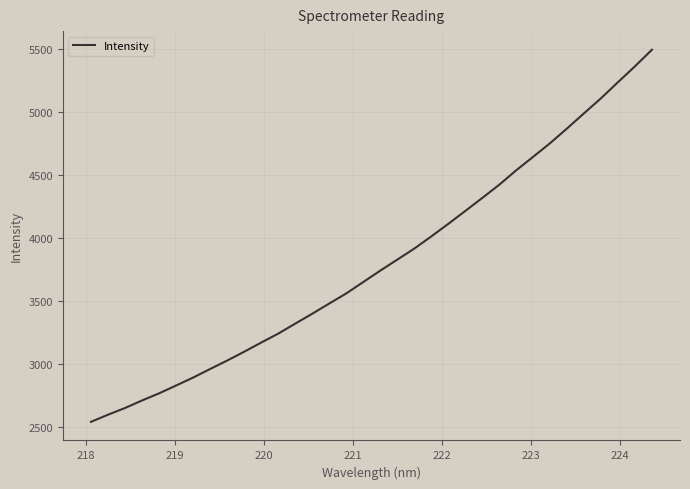

What is the difference between the maximum and minimum values?

2949.6